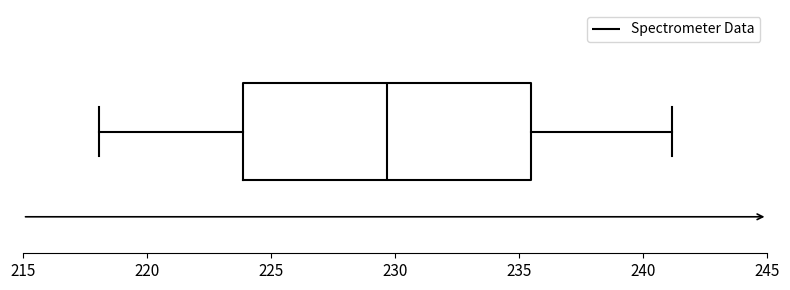

Where does the left whisker of the box end on the x-axis? The values are not printed on the chart, so give them approximately, as read against the axis.

218.0